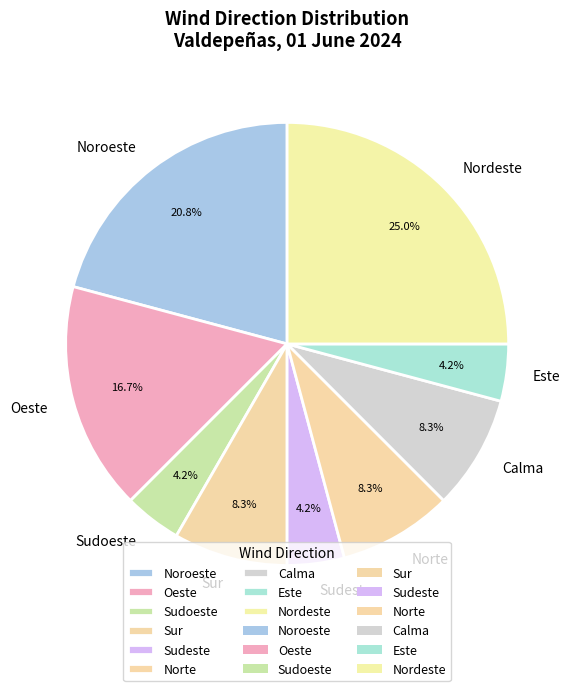

Is it true that Sur is 29% of the pie?

False